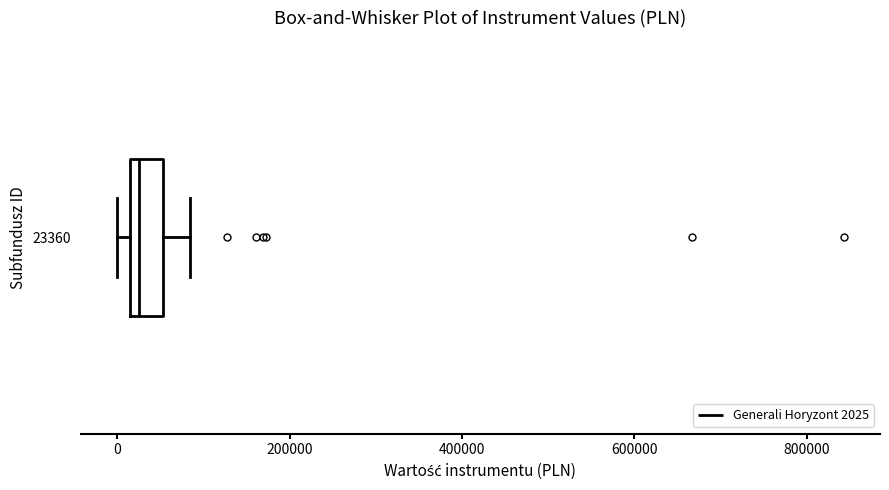

Transcribe this box plot: give where the median line is, the range the box spans, and where the two whiskers end, as read against the x-axis. The values are not printed on the chart, so give them approximately, as read against the axis.

median 20000 (just right of the box's left edge), box 20000 to 60000, whiskers 0 to 80000